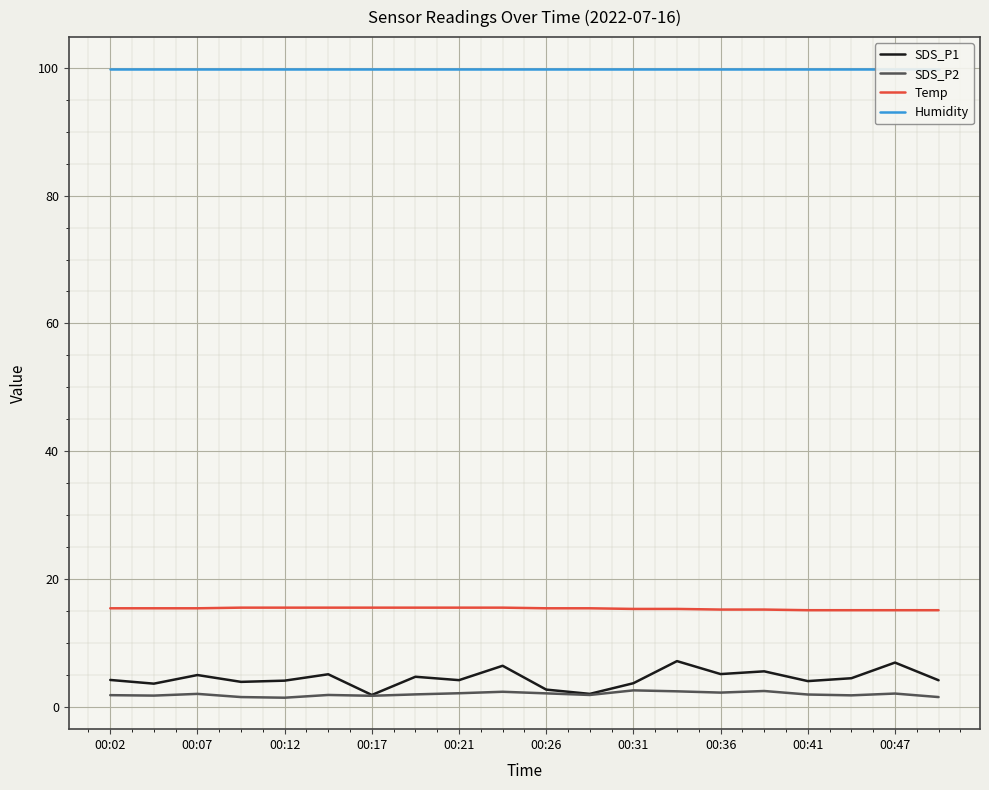

Read the SDS_P2 value at 00:41.

1.9